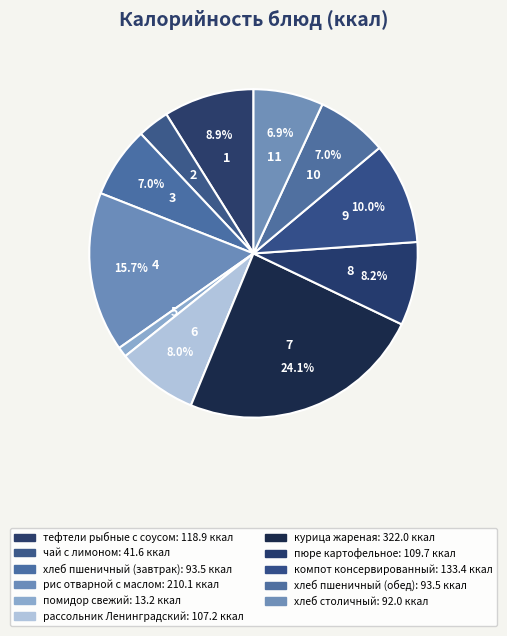

Is there any slice that represents more than half of the pie?

No